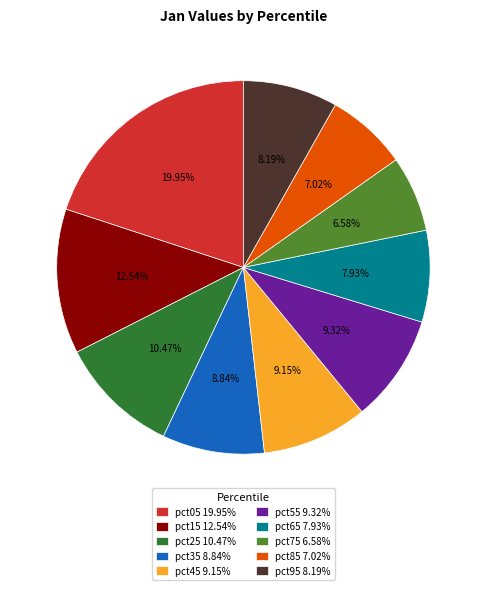

Is there a majority slice in this chart?

No